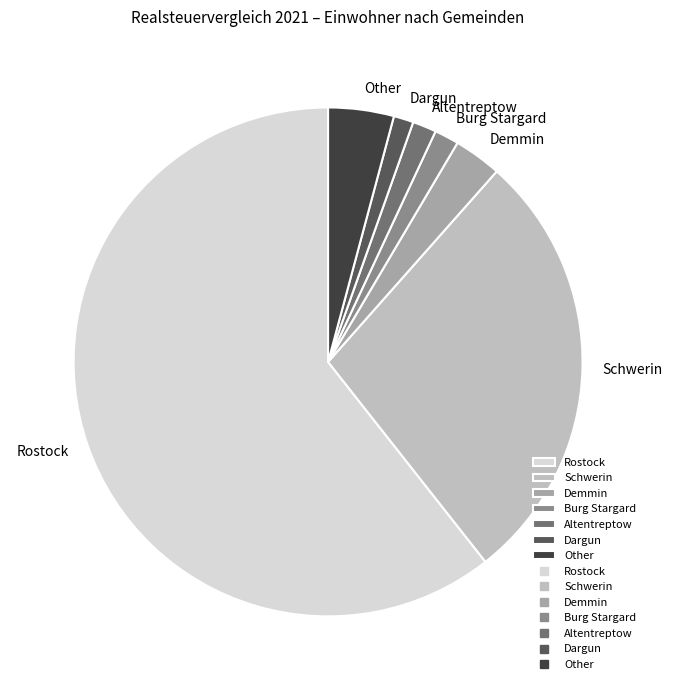

Is it true that Schwerin is 18% of the pie?

False